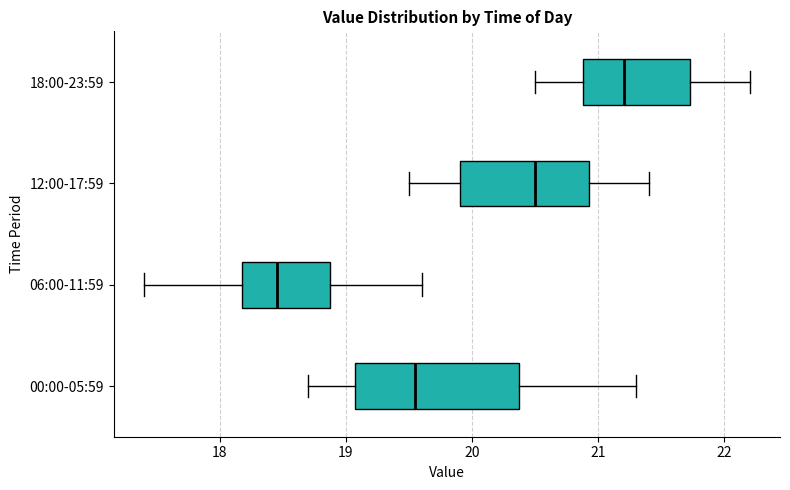

Reading bottom to top, read every box against the x-axis: the position of its median line, the range the box covers, and the ends of its whiskers. The values are not printed on the chart, so give them approximately, as read against the axis.

00:00-05:59: median 19.6, box 19.1 to 20.4, whiskers 18.7 to 21.3
06:00-11:59: median 18.5, box 18.2 to 18.9, whiskers 17.4 to 19.6
12:00-17:59: median 20.5, box 19.9 to 20.9, whiskers 19.5 to 21.4
18:00-23:59: median 21.2, box 20.9 to 21.7, whiskers 20.5 to 22.2